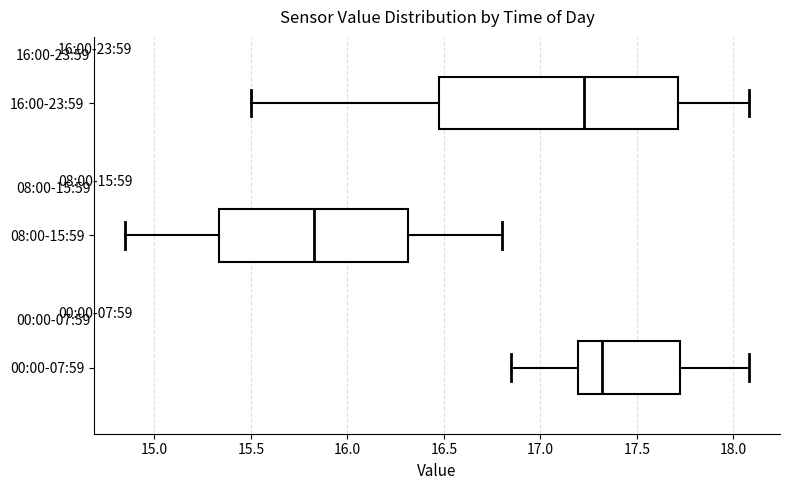

Which box has the furthest to the right median line?

00:00-07:59